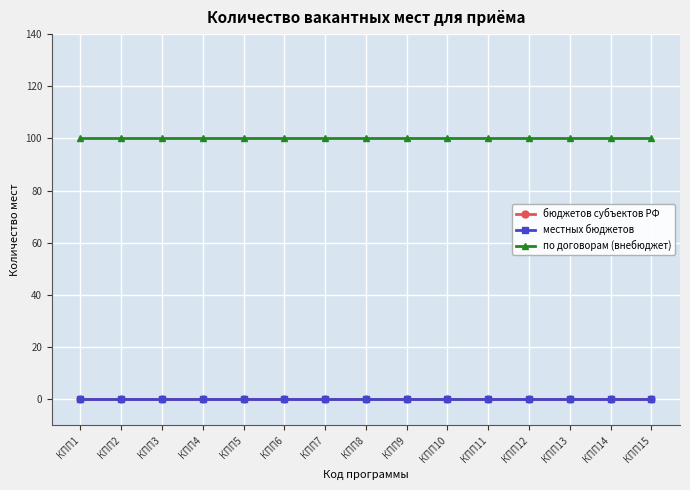

At how many categories does at least one series exceed 29?

15